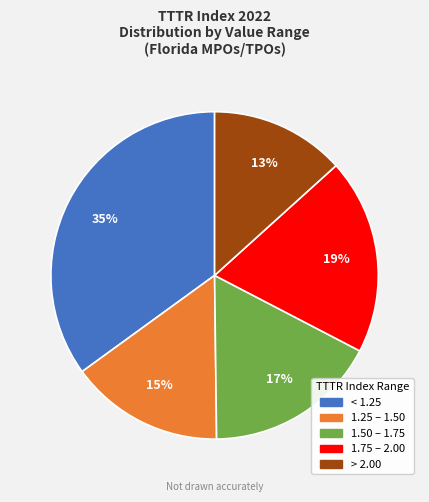

To the nearest percent, what is the difference between the largest and smallest slice percentages?

22%